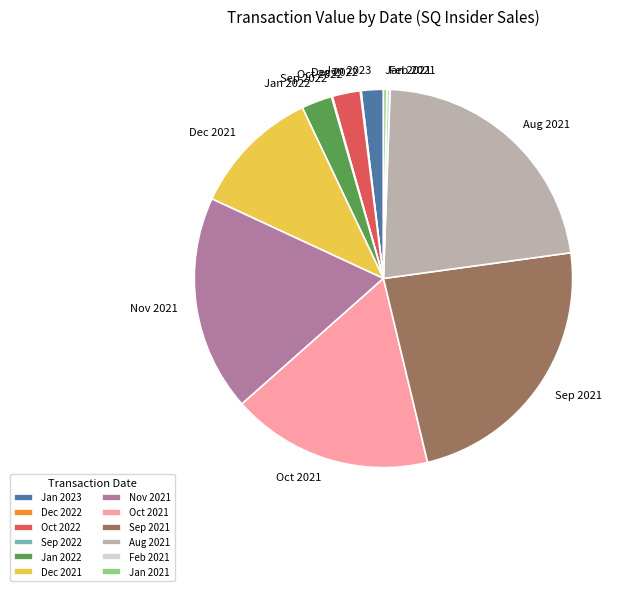

Is there a majority slice in this chart?

No